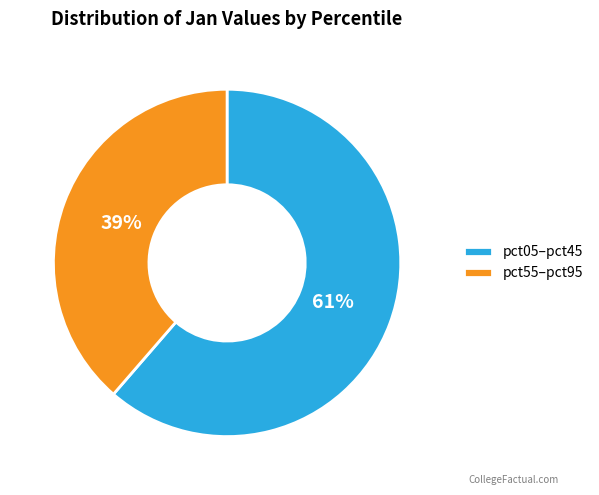

True or false: pct05–pct45 accounts for 61% of the total.

True